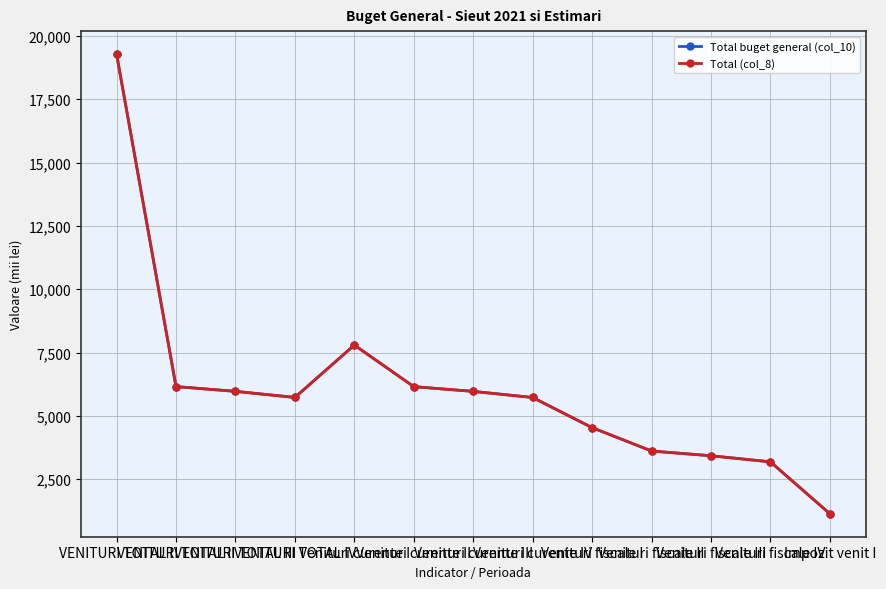

At Impozit venit I, list the series in order from largest to smallest.

Total buget general (col_10), Total (col_8)